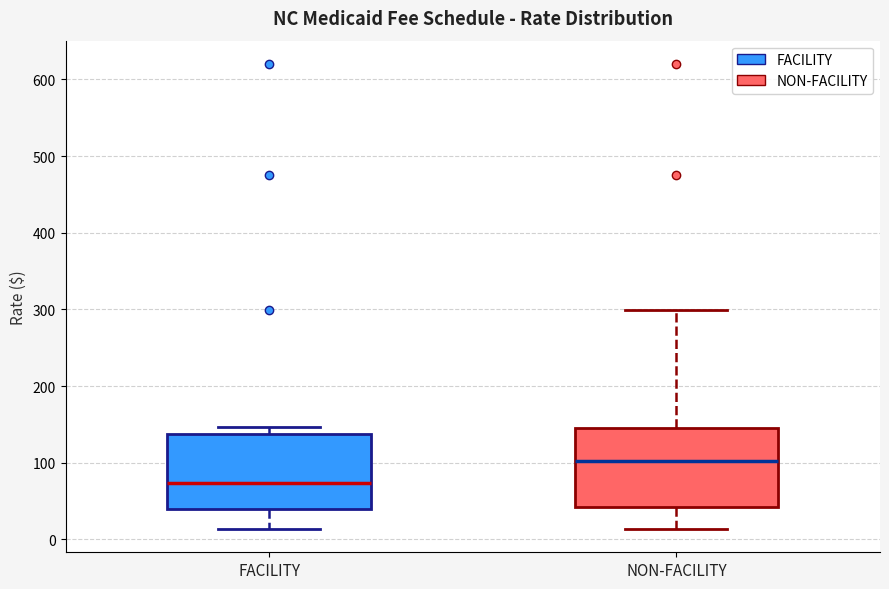

Which box has the highest median line?

NON-FACILITY